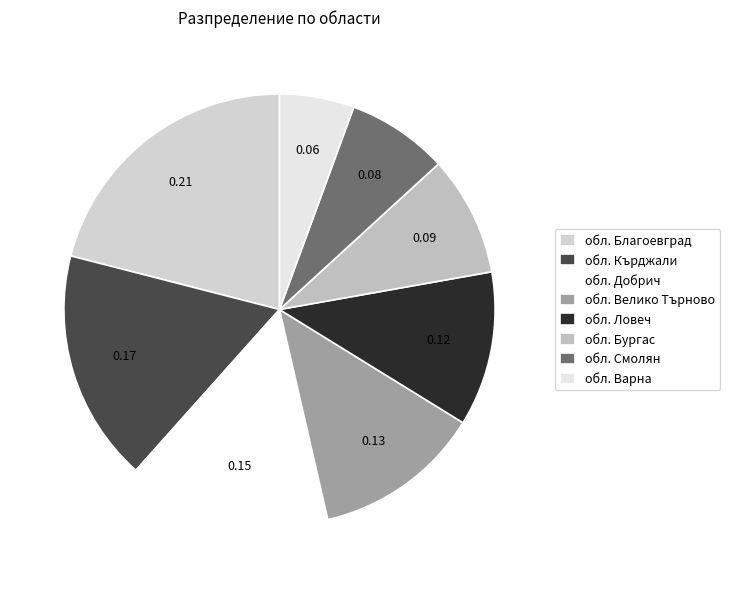

How much of the chart is everything except обл. Добрич?

84.8%